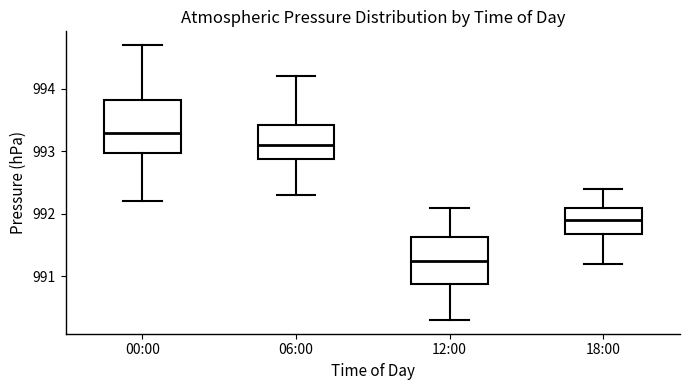

Which box has the lowest median line?

12:00